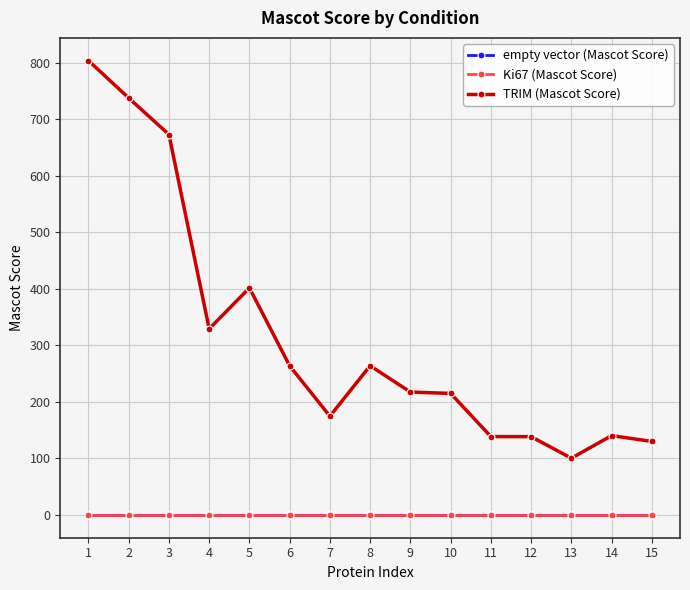

Between 15 and 12, which is larger?

15